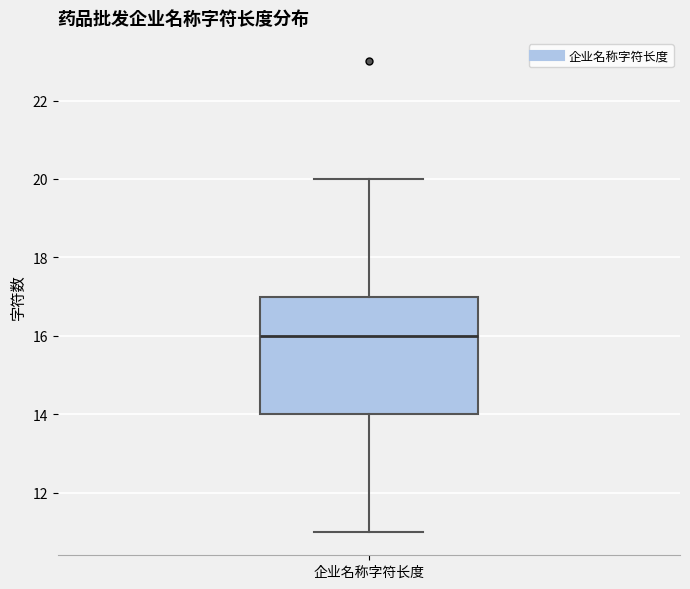

Read this box plot against the y-axis: the position of the median line, the range covered by the box, and the ends of both whiskers. The values are not printed on the chart, so give them approximately, as read against the axis.

median 16, box 14 to 17, whiskers 11 to 20